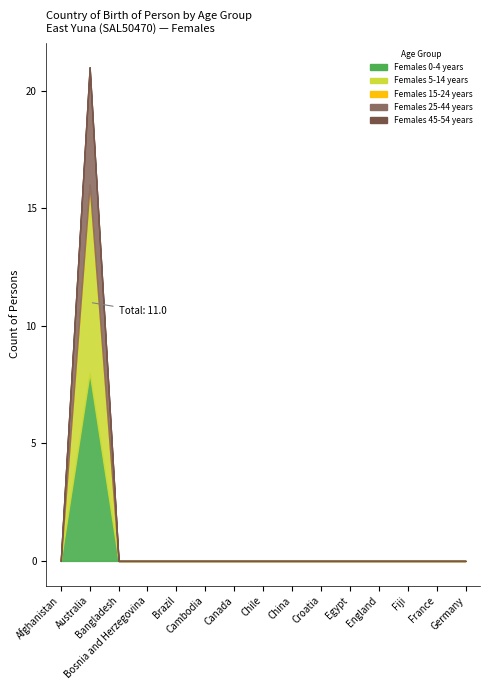

At how many categories does at least one series exceed 7?

1